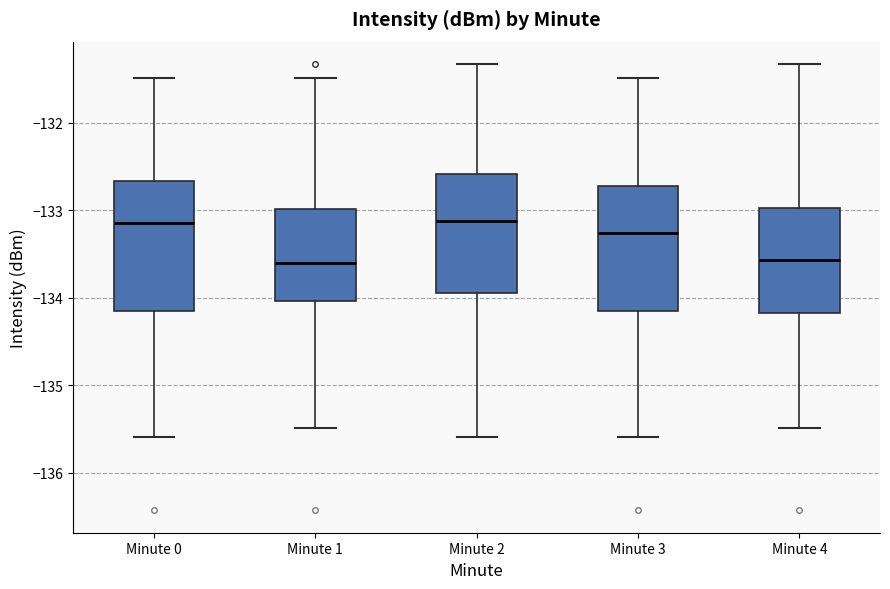

Where is the upper edge of the box for Minute 0 on the y-axis? The values are not printed on the chart, so give them approximately, as read against the axis.

-132.7